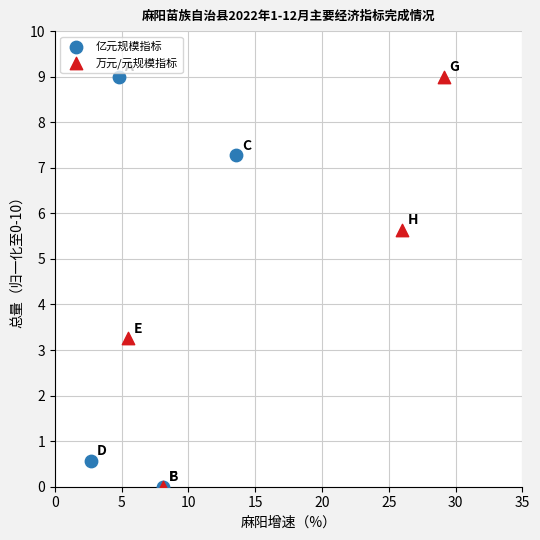

What are all the series names shown in the legend?

亿元规模指标, 万元/元规模指标